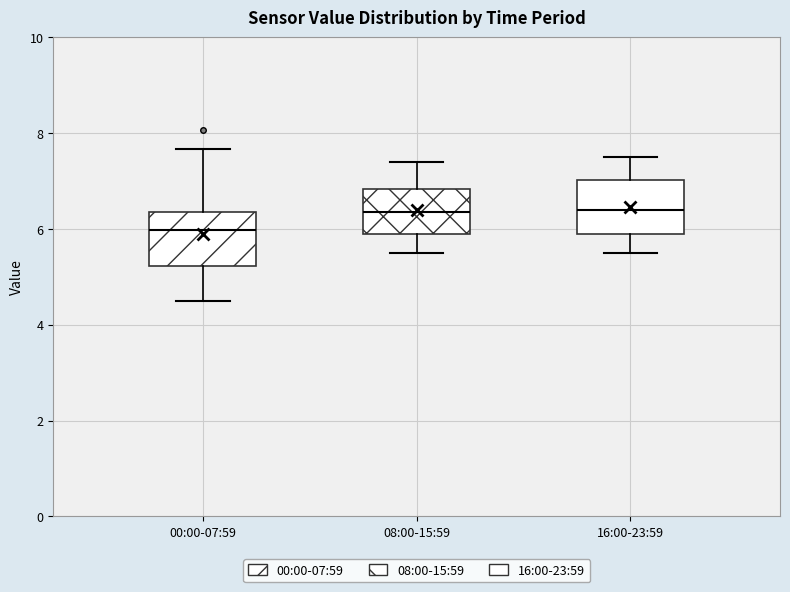

Reading left to right, transcribe this box plot: for each box, give where its median line is, the range the box spans, and where its two whiskers end, as read against the y-axis. The values are not printed on the chart, so give them approximately, as read against the axis.

00:00-07:59: median 6.0, box 5.2 to 6.4, whiskers 4.6 to 7.6
08:00-15:59: median 6.4, box 6.0 to 6.8, whiskers 5.6 to 7.4
16:00-23:59: median 6.4, box 6.0 to 7.0, whiskers 5.6 to 7.6